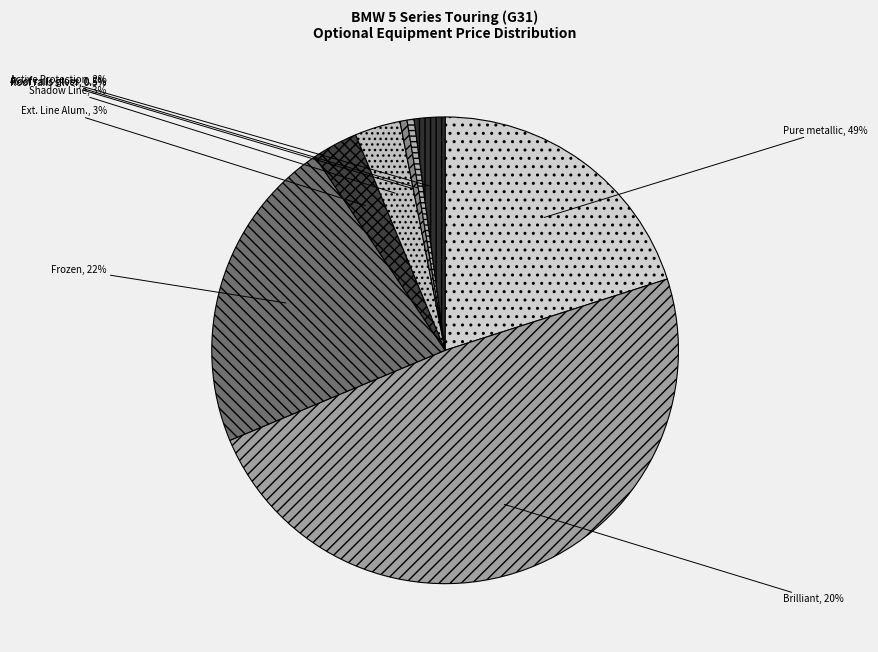

Does BMW Individual special paintwork Frozen account for over 50% of the chart?

No